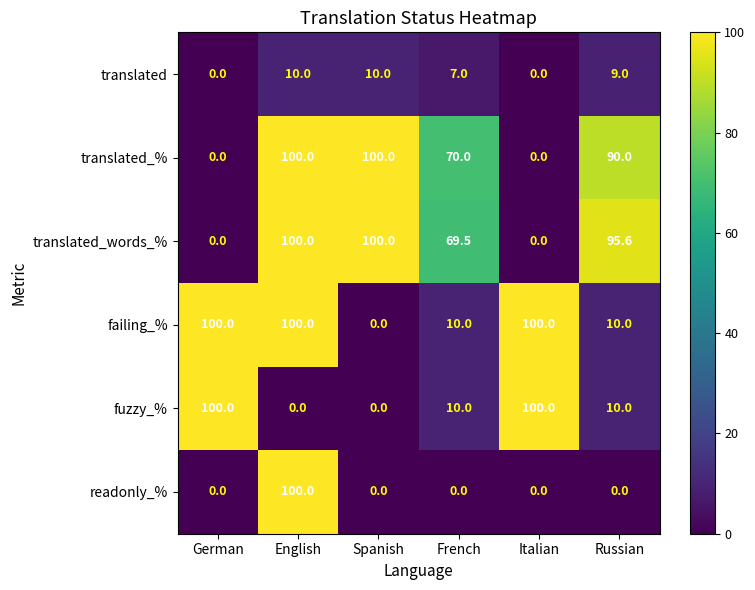

The value of fuzzy_% at Spanish is 42.0. True or false?

False